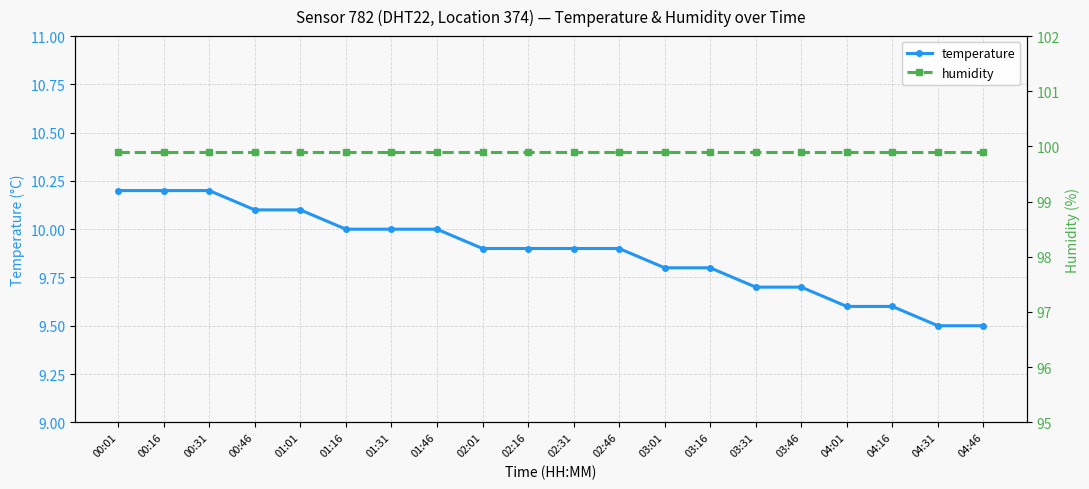

The value of temperature at 02:46 is 9.9. True or false?

True